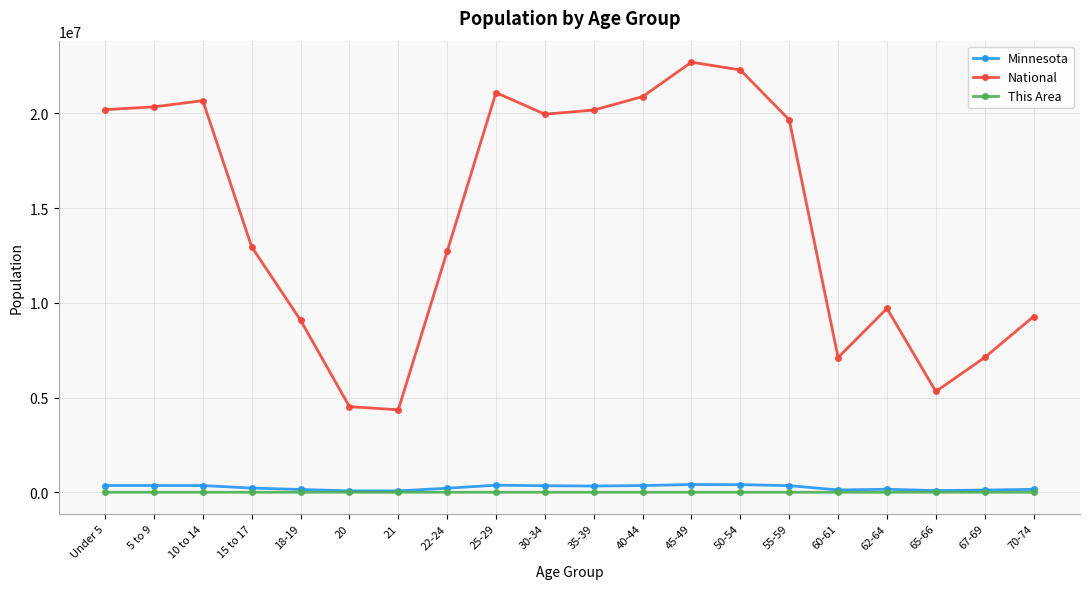

What is the difference between the maximum and second lowest values in the National series?

18189462